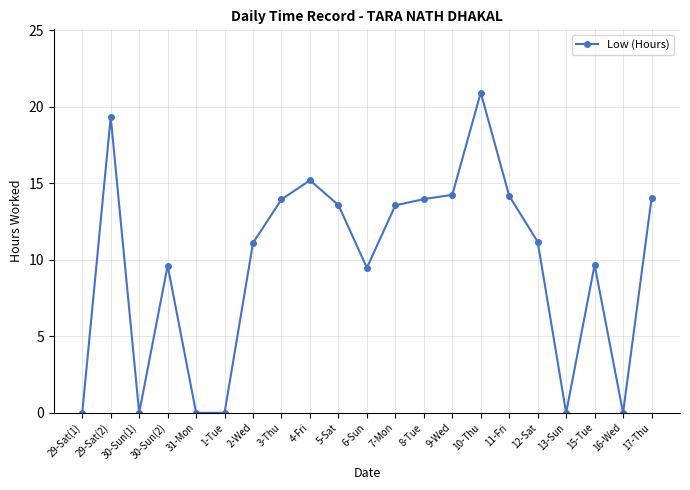

What is the label of the 9th point from the right?

8-Tue